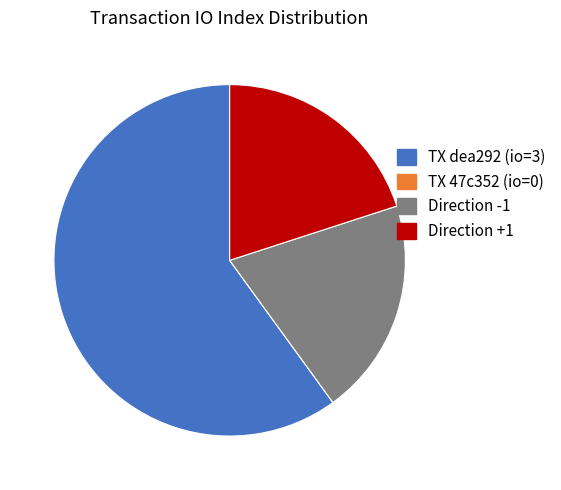

Does any single category account for the majority?

Yes